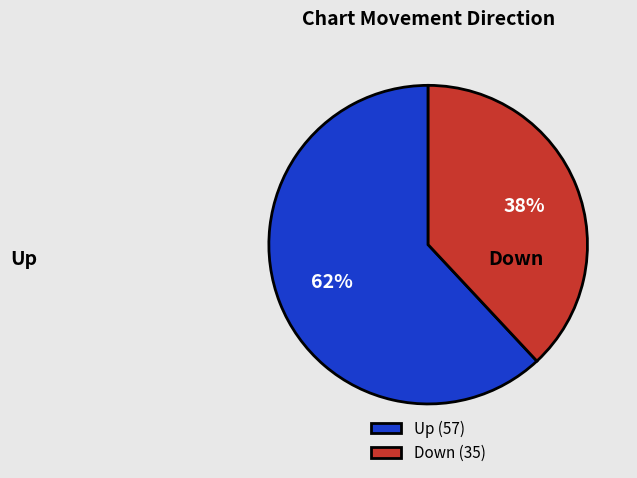

How many slices are in this pie chart?

2